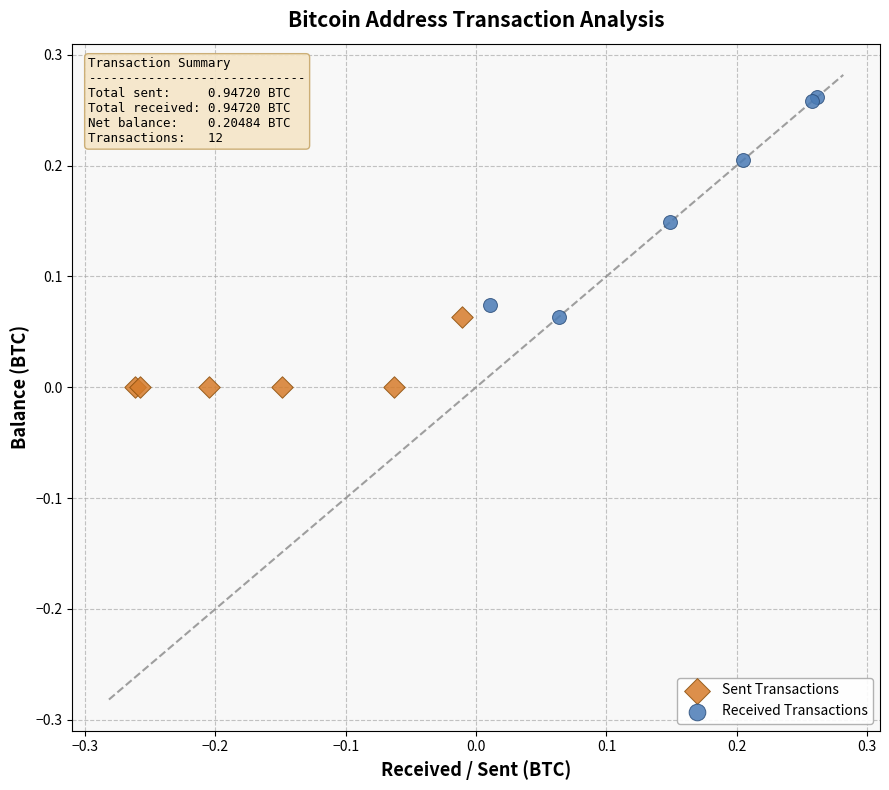

Which series reaches the minimum Y coordinate?

Sent Transactions